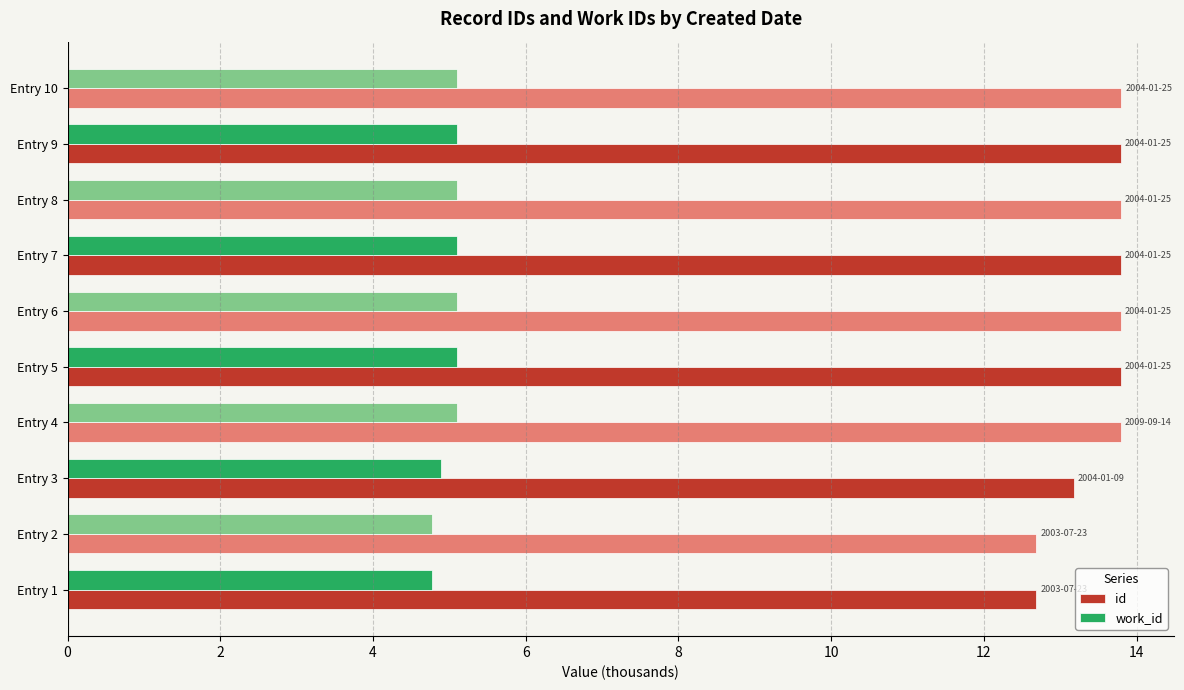

How many distinct data groups are displayed?

2